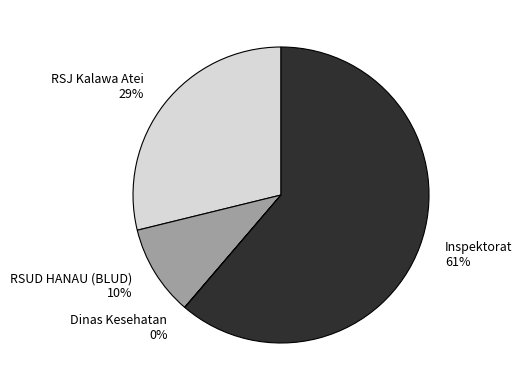

What percentage is the RSUD HANAU (BLUD) 10% slice, to the nearest percent?

10%